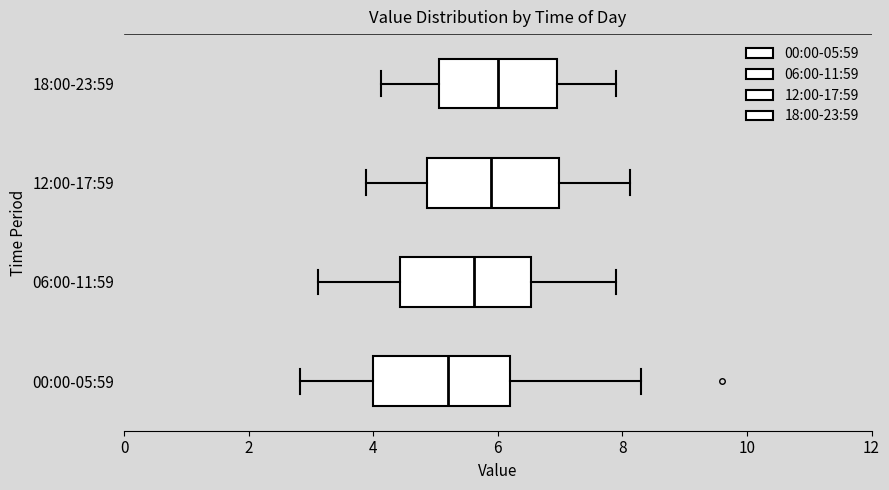

Reading bottom to top, read every box against the x-axis: the position of its median line, the range the box covers, and the ends of its whiskers. The values are not printed on the chart, so give them approximately, as read against the axis.

00:00-05:59: median 5.2, box 4.0 to 6.2, whiskers 2.8 to 8.4
06:00-11:59: median 5.6, box 4.4 to 6.6, whiskers 3.2 to 7.8
12:00-17:59: median 5.8, box 4.8 to 7.0, whiskers 3.8 to 8.2
18:00-23:59: median 6.0, box 5.0 to 7.0, whiskers 4.2 to 7.8